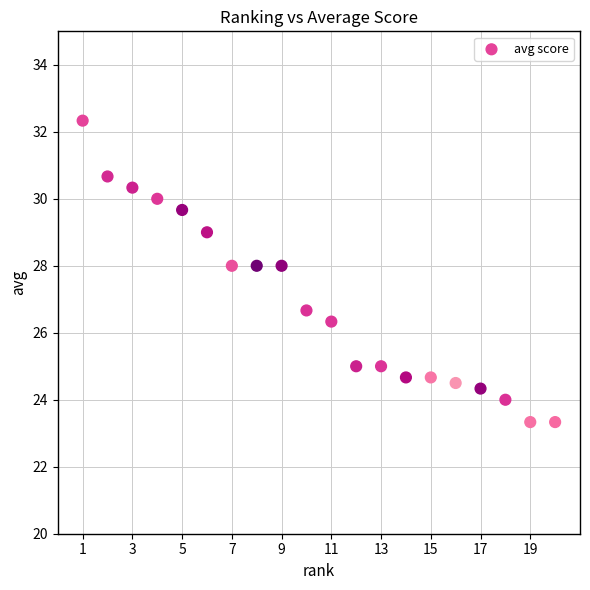

What is the range of X values (max minus min)?

19.0